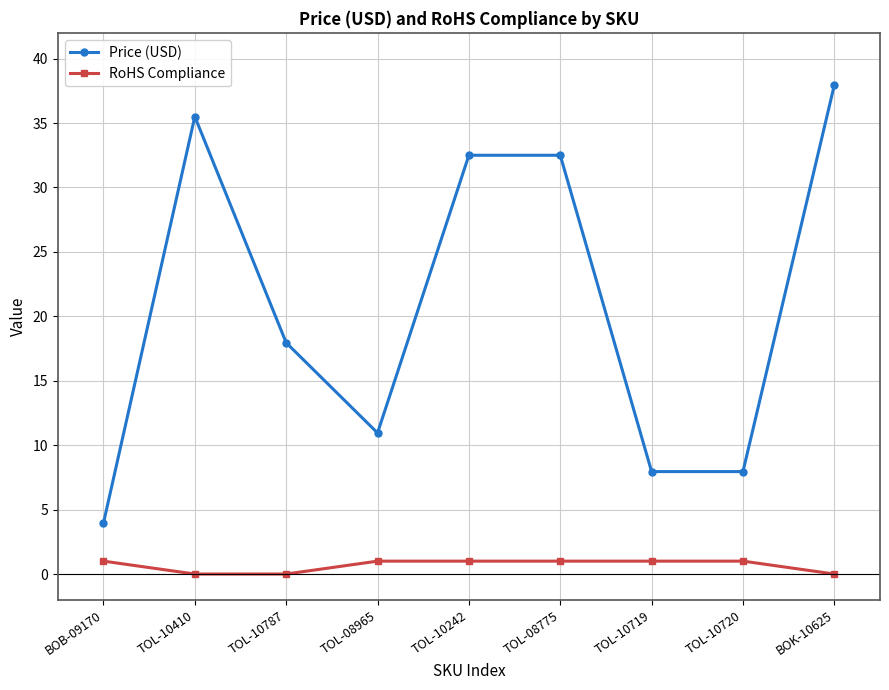

What is the value of the RoHS Compliance point at the 8th from the left?

1.0